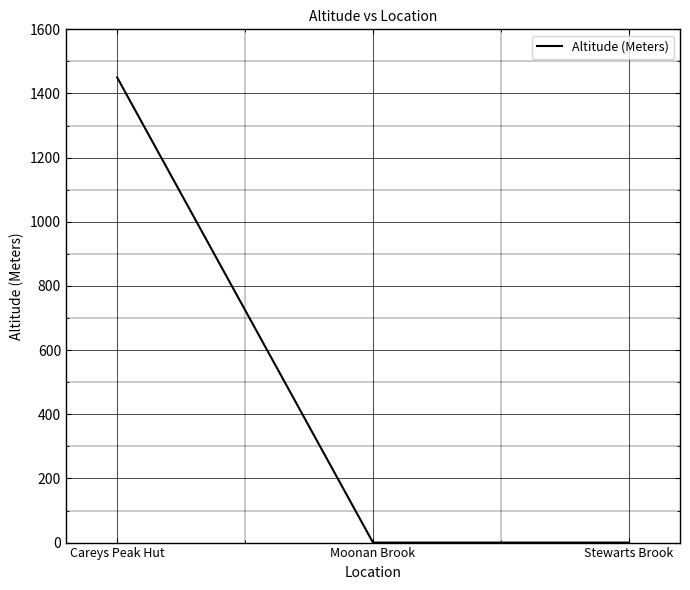

Reading left to right, what are all the values shown in this chart?

Careys Peak Hut=1450	Moonan Brook=0	Stewarts Brook=0